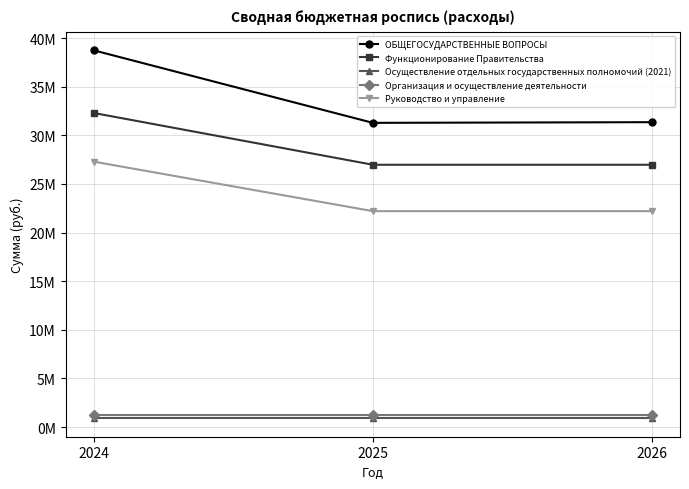

What are all the series names shown in the legend?

ОБЩЕГОСУДАРСТВЕННЫЕ ВОПРОСЫ, Функционирование Правительства, Осуществление отдельных государственных полномочий (2021), Организация и осуществление деятельности, Руководство и управление